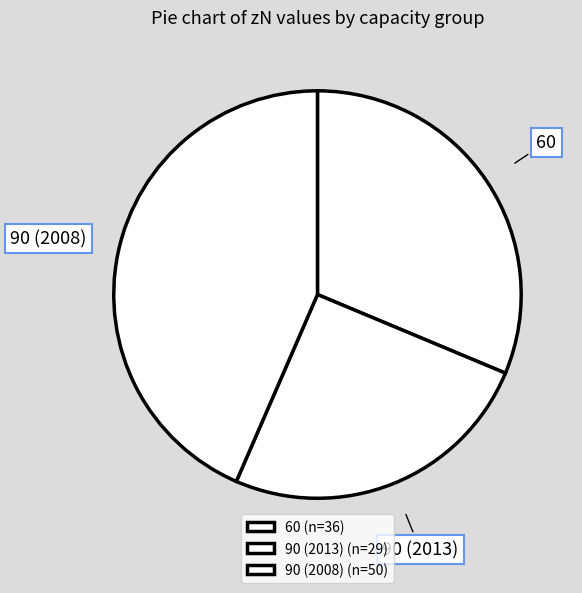

To the nearest percent, what is the average slice percentage?

33%